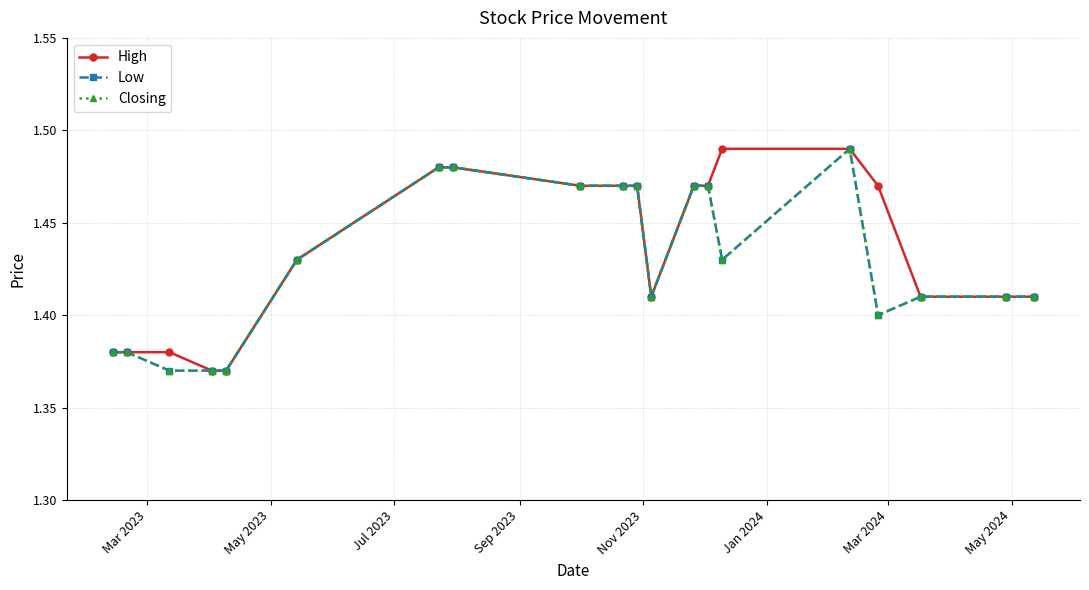

True or false: High and Low cross at least once.

False